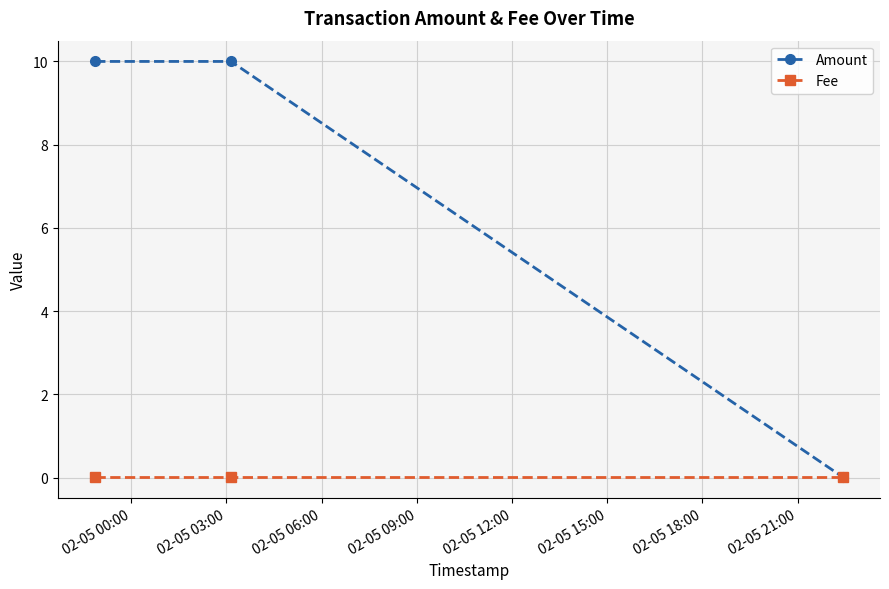

Rank the series by their maximum value, from lowest to highest.

Fee, Amount